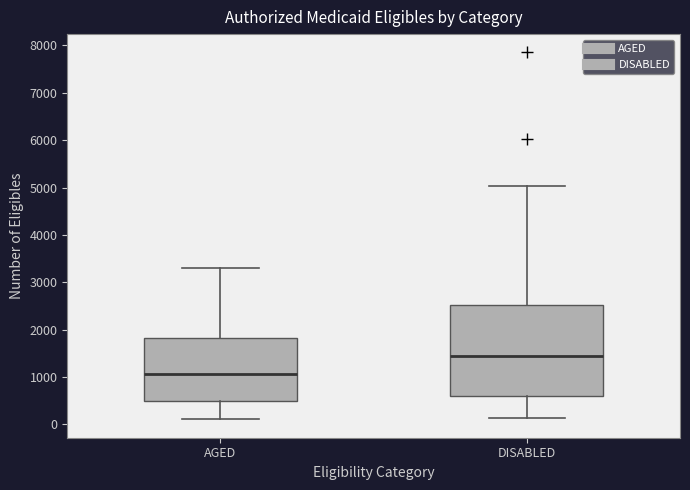

Comparing the boxes themselves (not the whiskers), which one is the tallest?

DISABLED